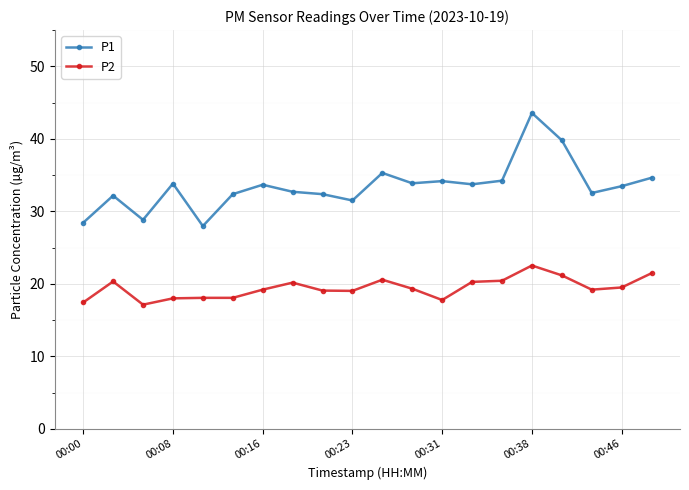

True or false: P2 has more than 0 points higher than both neighbors.

True